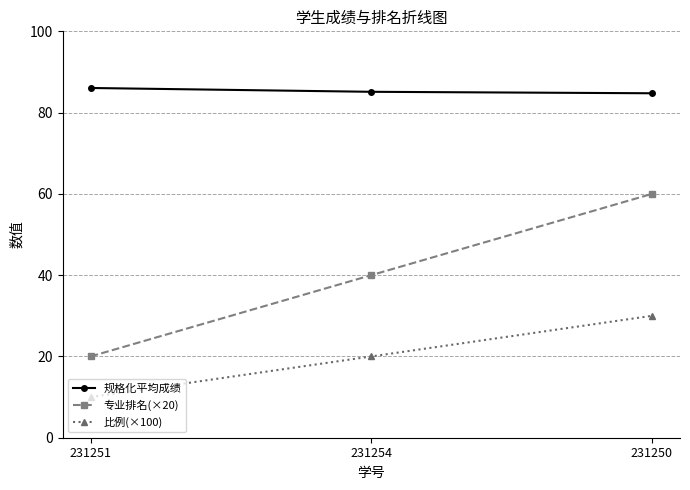

Rank the series by their average value, from lowest to highest.

比例(×100), 专业排名(×20), 规格化平均成绩